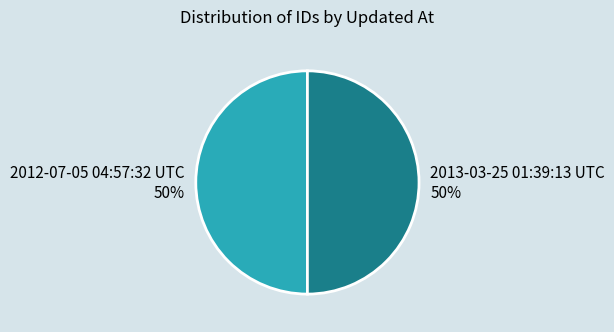

Combined, do 2013-03-25 01:39:13 UTC and 2012-07-05 04:57:32 UTC account for over 50%?

Yes